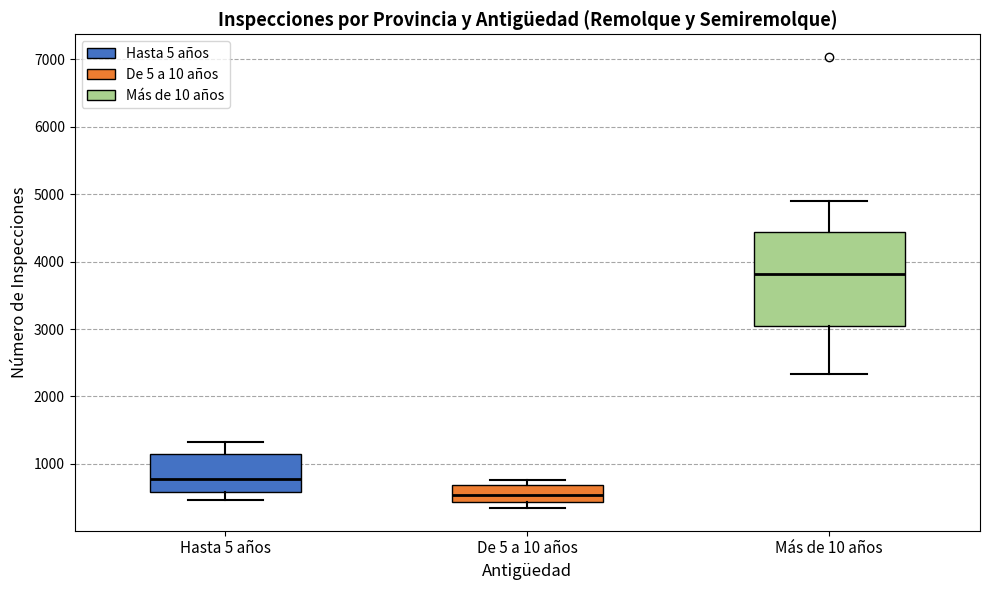

Reading left to right, transcribe this box plot: for each box, give where its median line is, the range the box spans, and where its two whiskers end, as read against the y-axis. The values are not printed on the chart, so give them approximately, as read against the axis.

Hasta 5 años: median 800, box 600 to 1200, whiskers 500 to 1300
De 5 a 10 años: median 500, box 400 to 700, whiskers 300 to 800
Más de 10 años: median 3800, box 3000 to 4400, whiskers 2300 to 4900